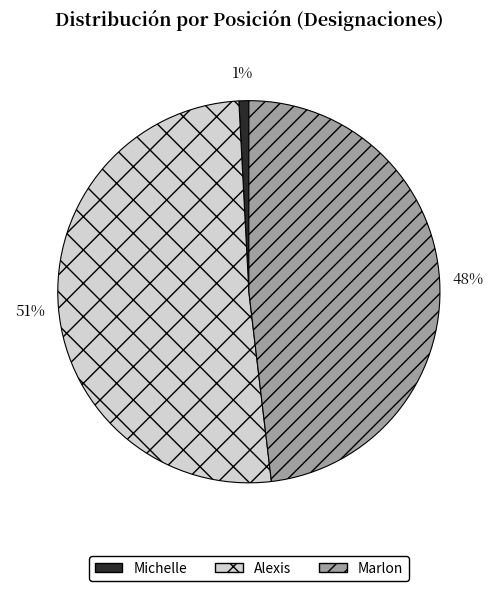

Count the number of slices in the pie.

3